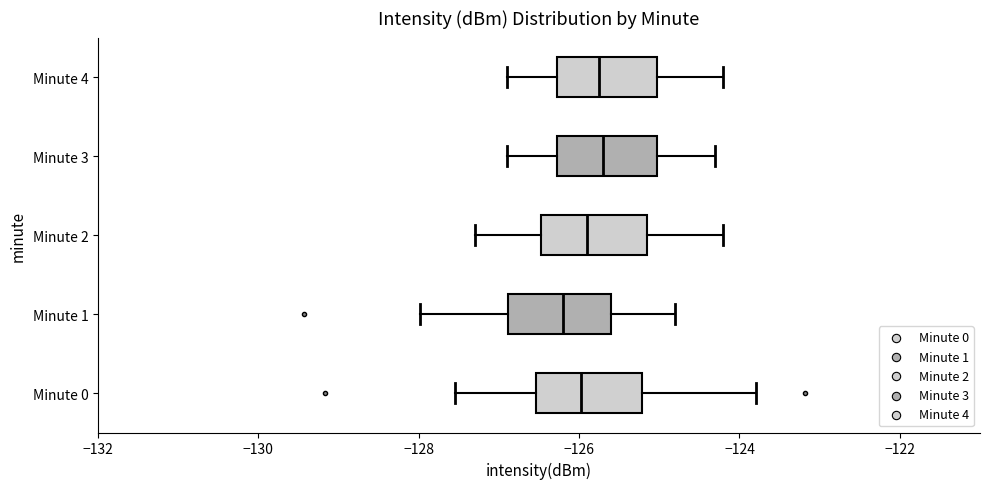

Reading bottom to top, read every box against the x-axis: the position of its median line, the range the box covers, and the ends of its whiskers. The values are not printed on the chart, so give them approximately, as read against the axis.

Minute 0: median -126.0, box -126.6 to -125.2, whiskers -127.6 to -123.8
Minute 1: median -126.2, box -126.8 to -125.6, whiskers -128.0 to -124.8
Minute 2: median -125.8, box -126.4 to -125.2, whiskers -127.2 to -124.2
Minute 3: median -125.6, box -126.2 to -125.0, whiskers -126.8 to -124.2
Minute 4: median -125.8, box -126.2 to -125.0, whiskers -126.8 to -124.2